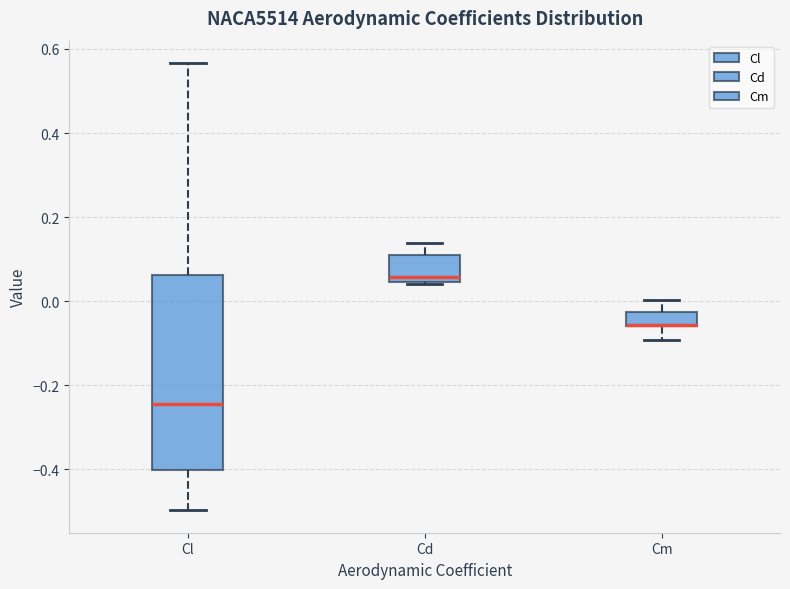

Where does the upper whisker of the box for Cm end on the y-axis? The values are not printed on the chart, so give them approximately, as read against the axis.

0.00